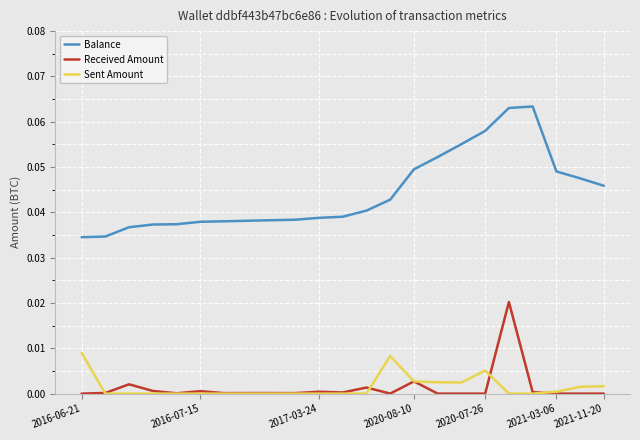

What are all the series names shown in the legend?

Balance, Received Amount, Sent Amount